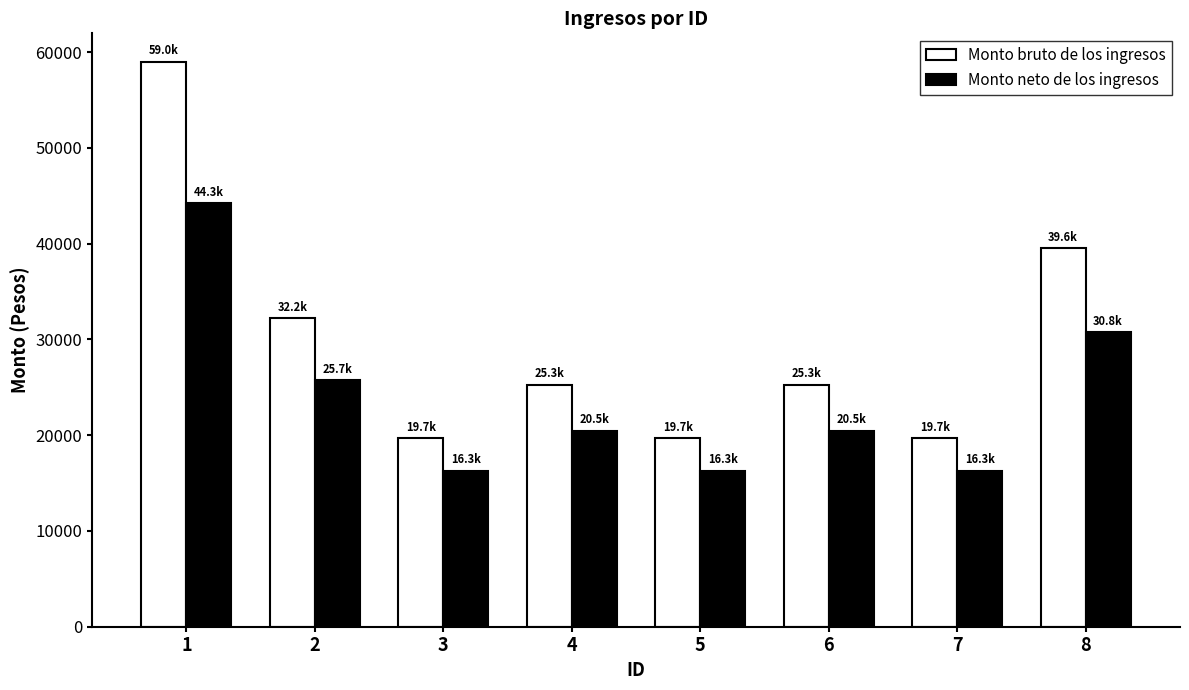

What is the value of the Monto neto de los ingresos bar at the 4th from the left?

20489.1